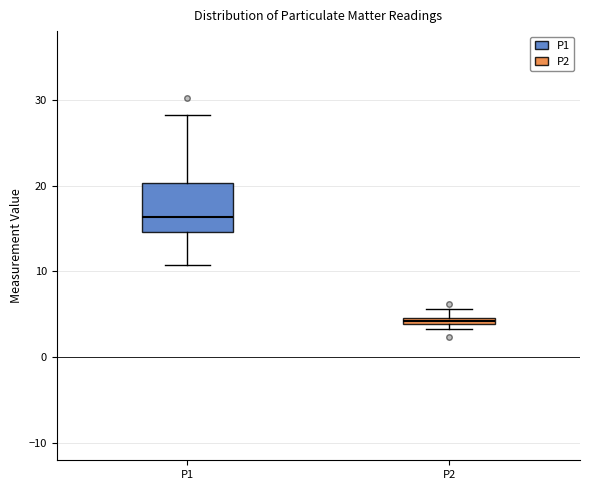

Where is the upper edge of the box for P1 on the y-axis? The values are not printed on the chart, so give them approximately, as read against the axis.

20